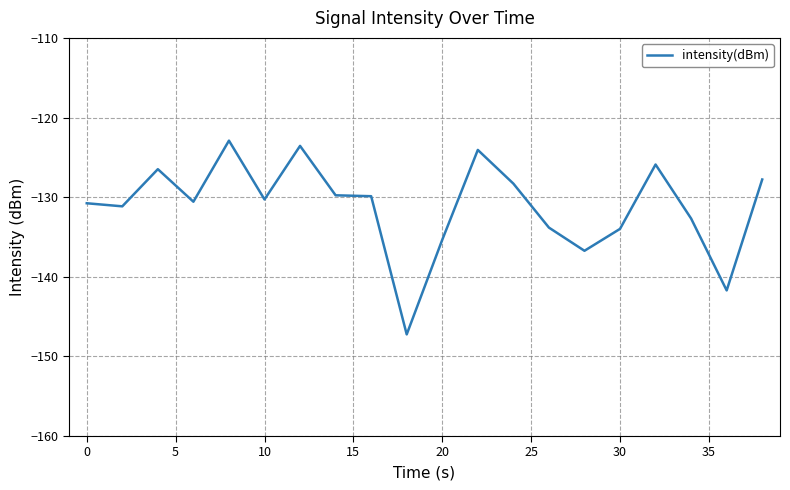

What is the difference between the maximum and minimum values?

24.3